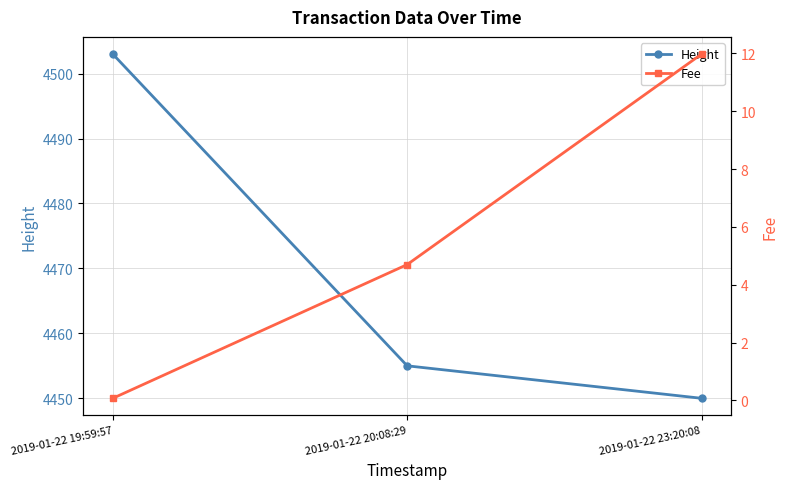

True or false: Height has a value of 4450.0 at 2019-01-22 23:20:08.

True